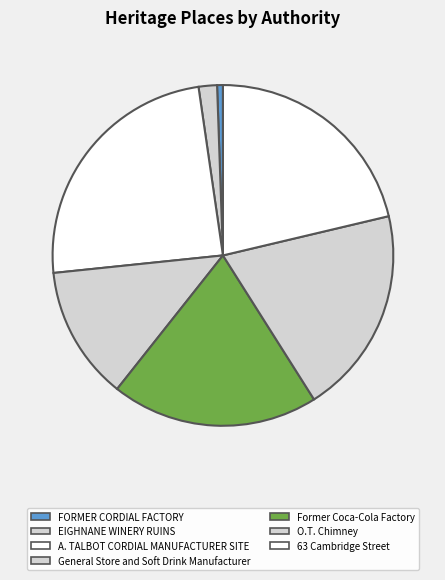

Which category has the biggest portion of the pie?

A. TALBOT CORDIAL MANUFACTURER SITE